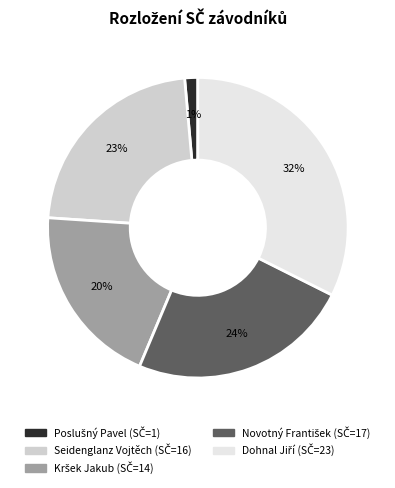

To the nearest percent, what is the average slice percentage?

20%